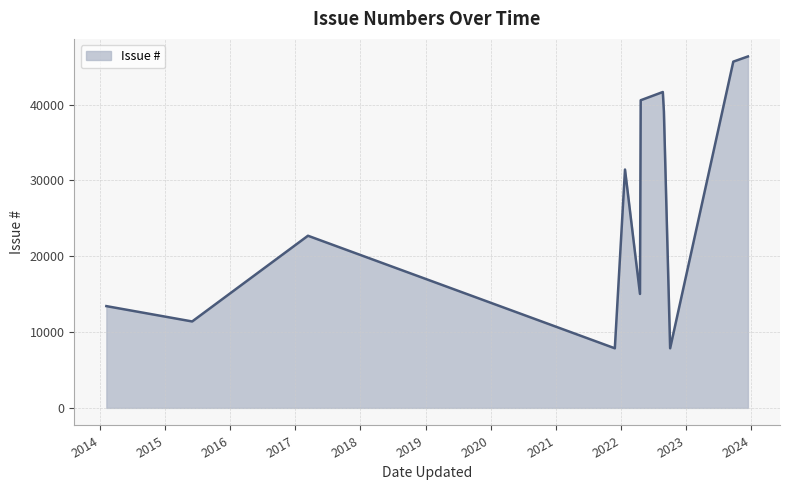

How many lines are shown in the chart?

1